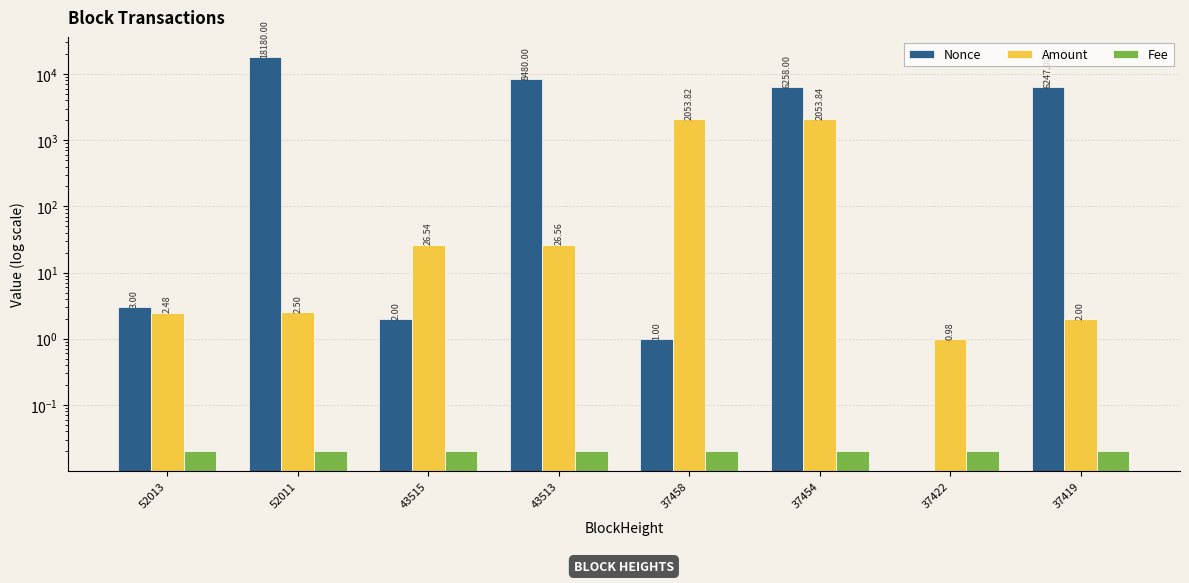

Reading left to right, list all the values displayed in this chart.

Nonce: 3.0	18180.0	2.0	8480.0	1.0	6258.0	0.0	6247.0
Amount: 2.5	2.5	26.5	26.6	2053.8	2053.8	1.0	2.0
Fee: 0.0	0.0	0.0	0.0	0.0	0.0	0.0	0.0